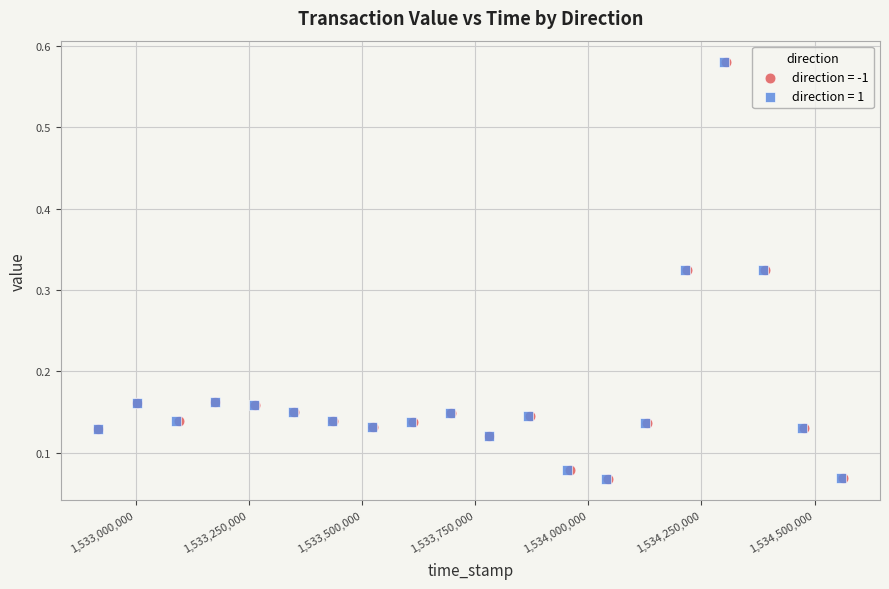

What are all the series names shown in the legend?

direction = -1, direction = 1